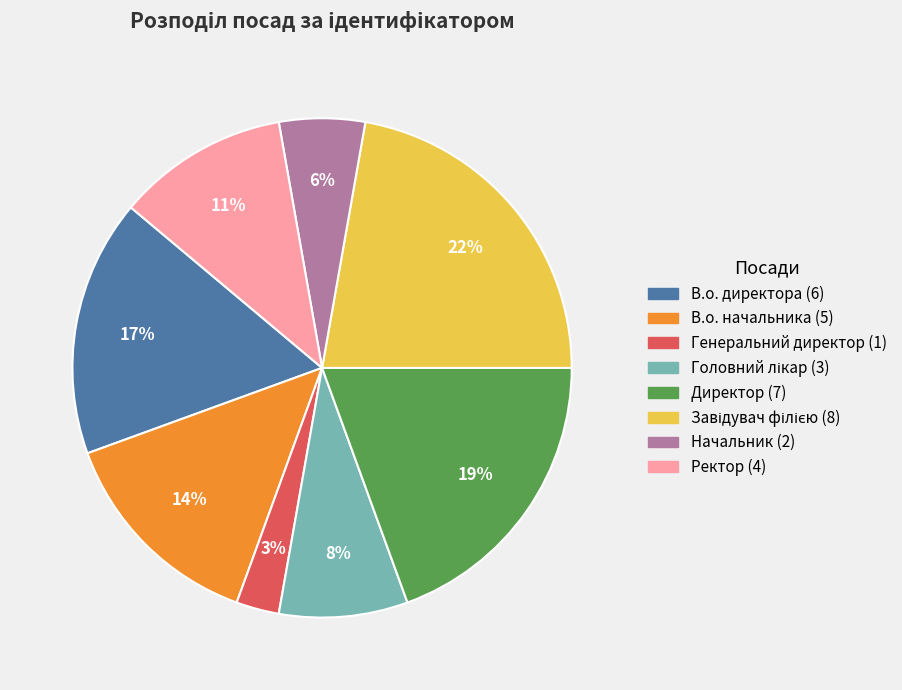

What is the ratio of the value at Головний лікар to the value at Директор?

0.4